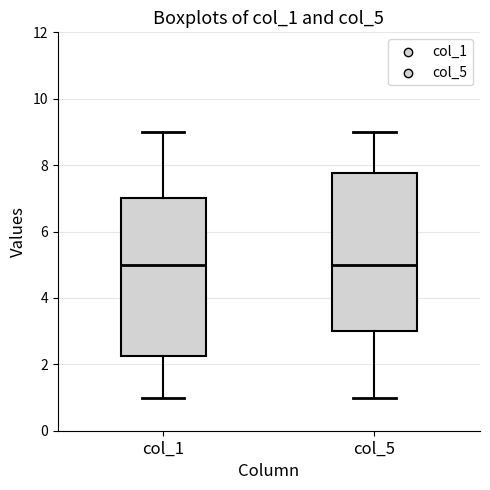

Where does the median line of the box for col_1 sit on the y-axis? The values are not printed on the chart, so give them approximately, as read against the axis.

5.0